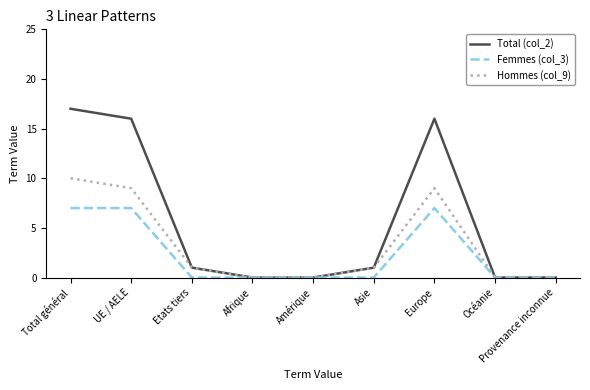

Which series has the widest spread of values?

Total (col_2)